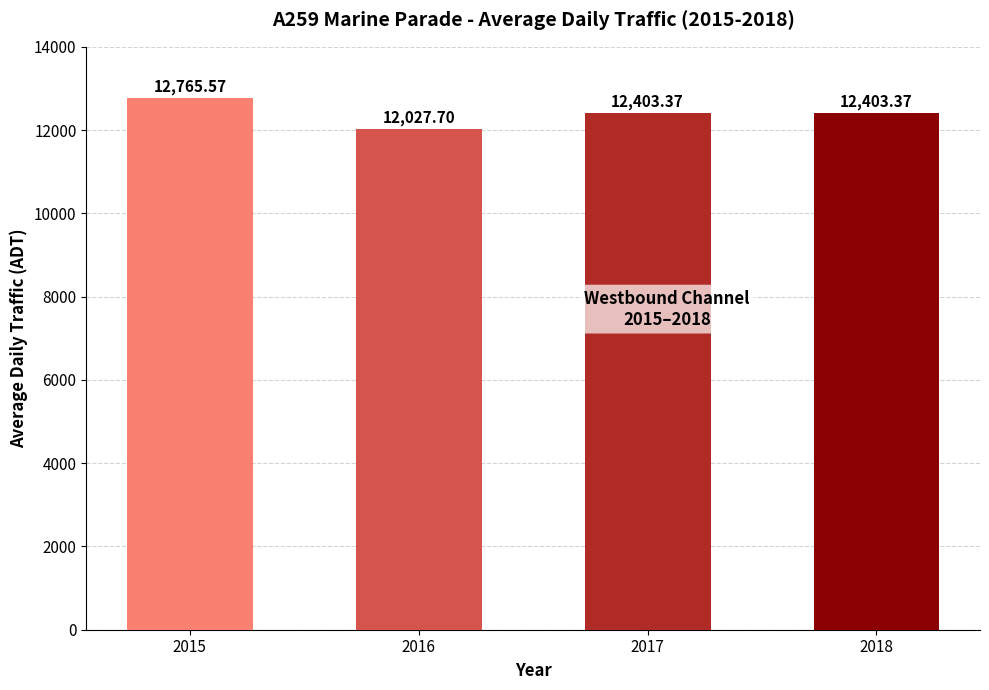

Which label corresponds to the largest value in the chart?

2015